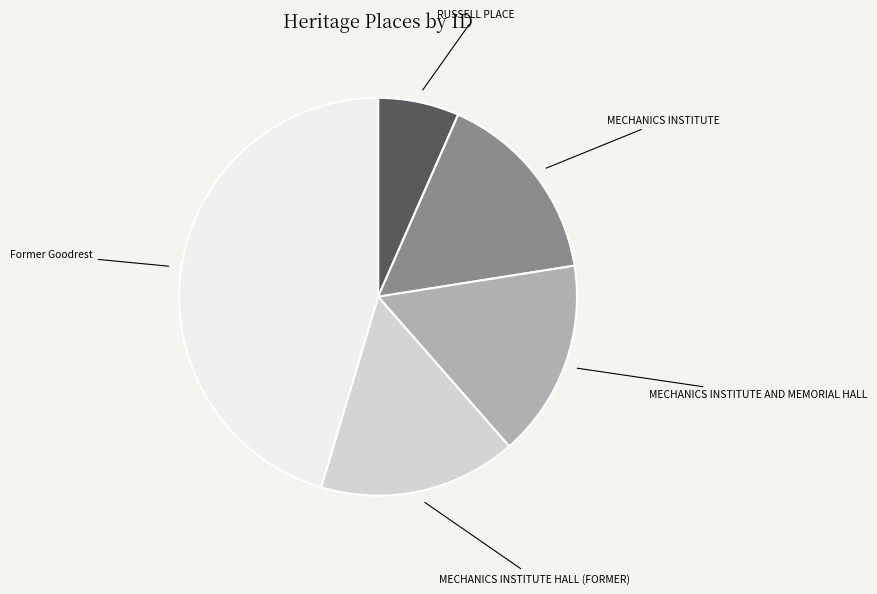

Does any single category account for the majority?

No